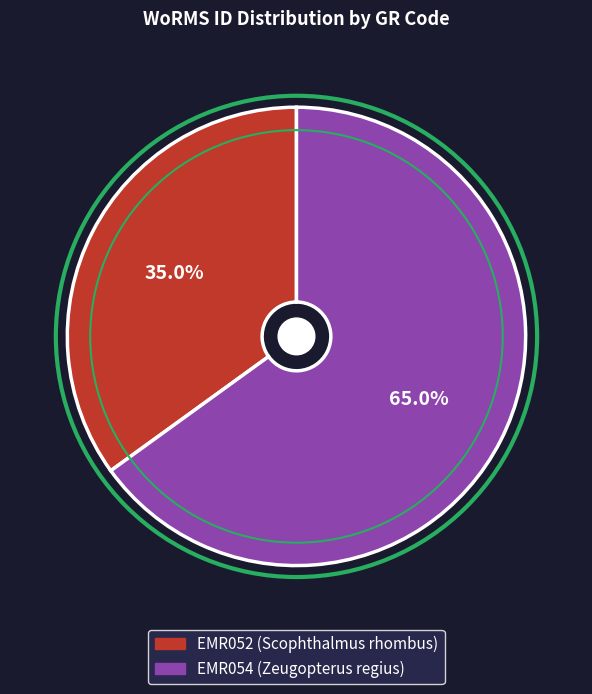

Which slice is the largest?

EMR054 (Zeugopterus regius)